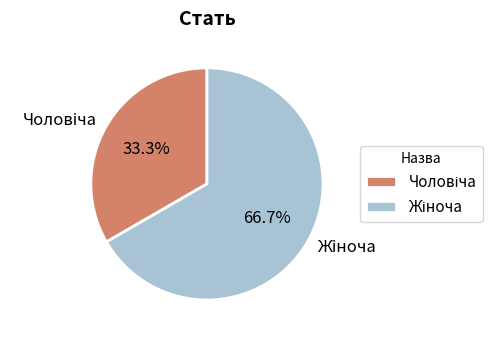

Does any single category account for the majority?

Yes